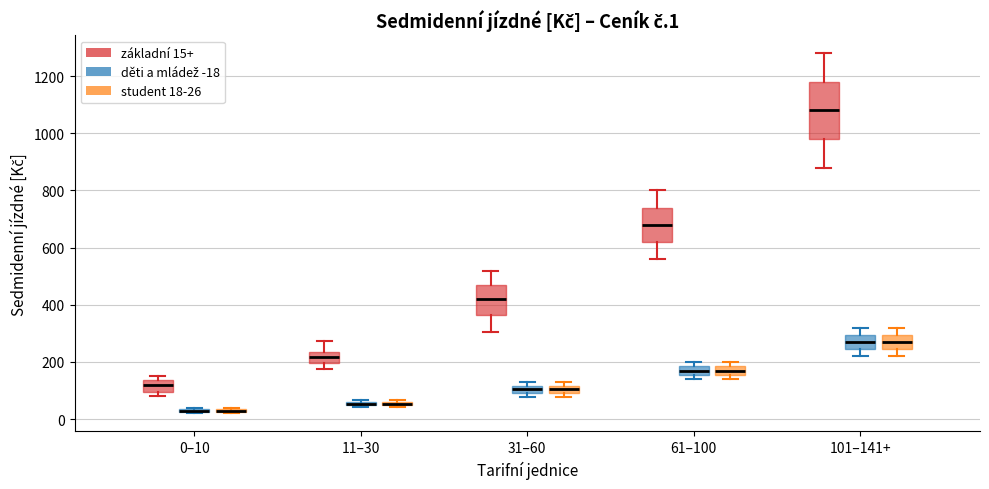

Comparing the boxes themselves (not the whiskers), which one is the tallest?

101–141+ (základní 15+)